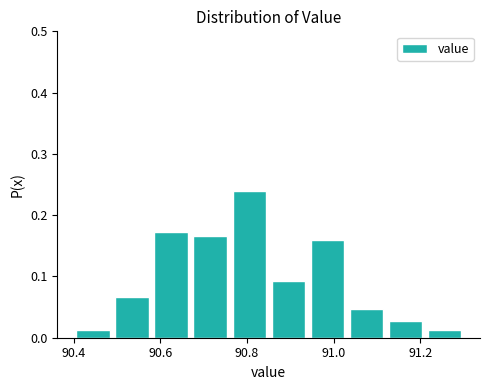

Reading left to right, list every bar in this chart as the range it spans on the x-axis followed by its height. Neither the bar edges nor the heights are printed on the chart, so give them approximately, as read against the axes.

90.40 to 90.49: 0.01
90.49 to 90.58: 0.07
90.58 to 90.67: 0.17
90.67 to 90.76: 0.17
90.76 to 90.85: 0.24
90.85 to 90.94: 0.09
90.94 to 91.03: 0.16
91.03 to 91.12: 0.05
91.12 to 91.21: 0.03
91.21 to 91.30: 0.01